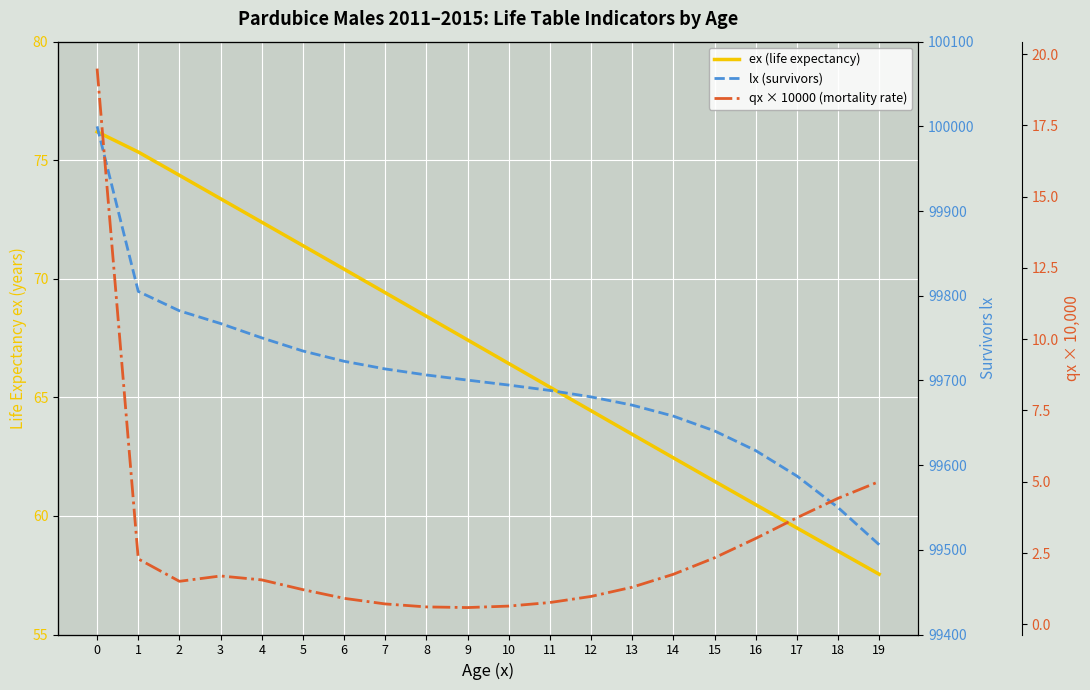

What is the total value across all series at 2?

99858.1